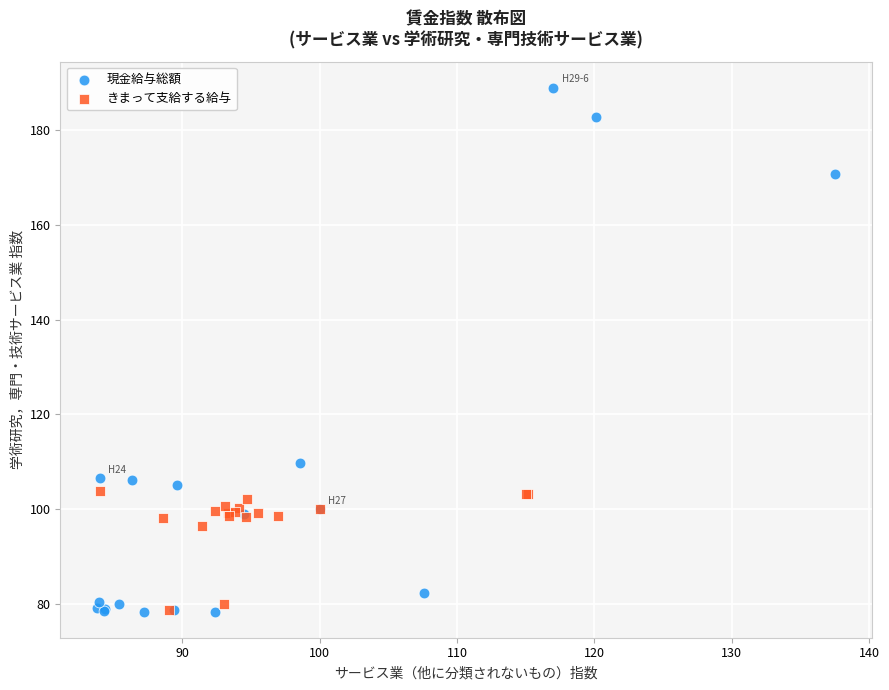

Which series has the widest spread of Y values?

現金給与総額